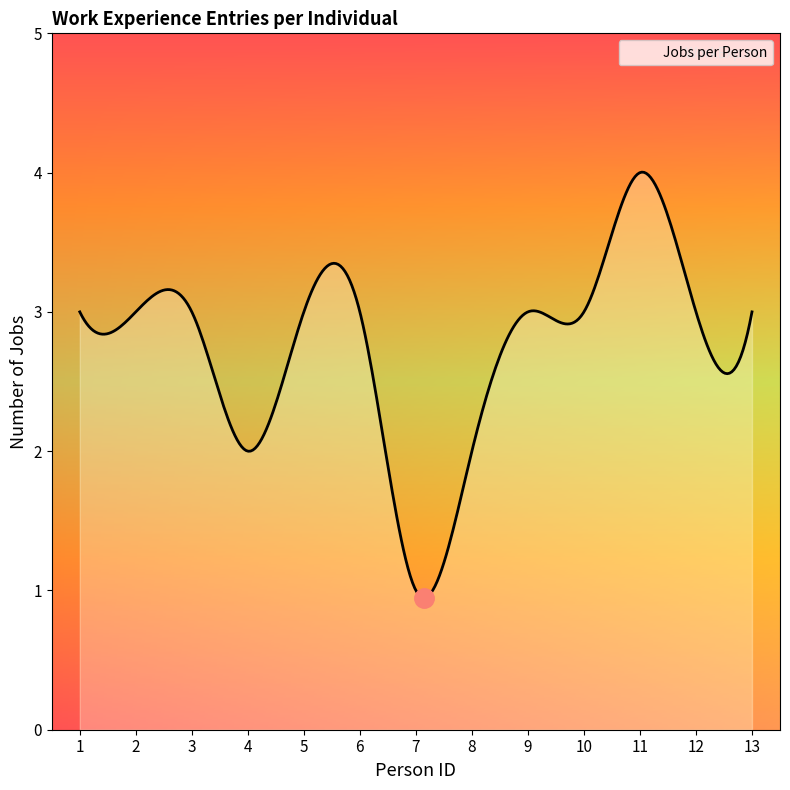

What is the difference between the maximum and minimum values?

3.1